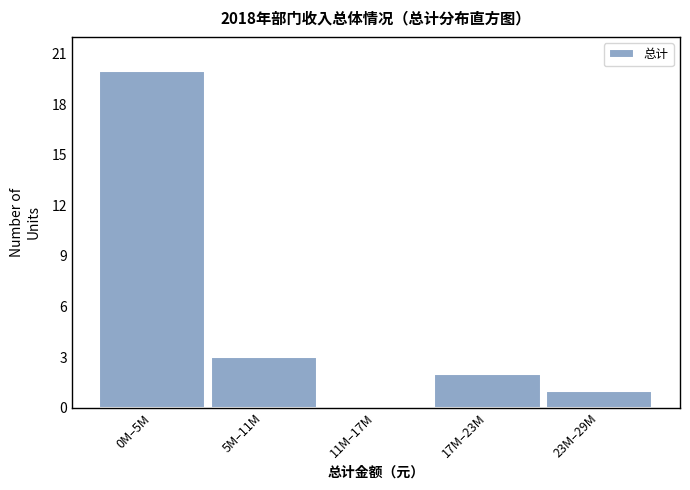

Reading left to right, what are all the values shown in this chart?

0M–5M=20	5M–11M=3	11M–17M=0	17M–23M=2	23M–29M=1